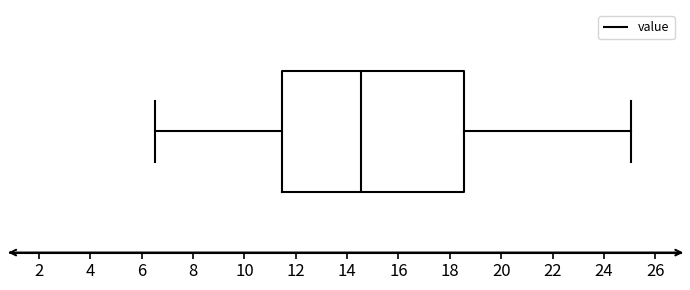

Transcribe this box plot: give where the median line is, the range the box spans, and where the two whiskers end, as read against the x-axis. The values are not printed on the chart, so give them approximately, as read against the axis.

median 14.6, box 11.4 to 18.6, whiskers 6.6 to 25.0